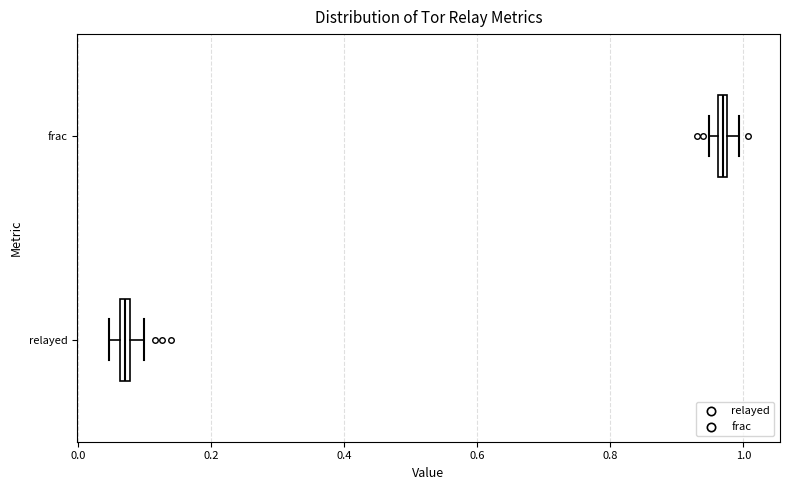

Which box has the furthest to the right median line?

frac